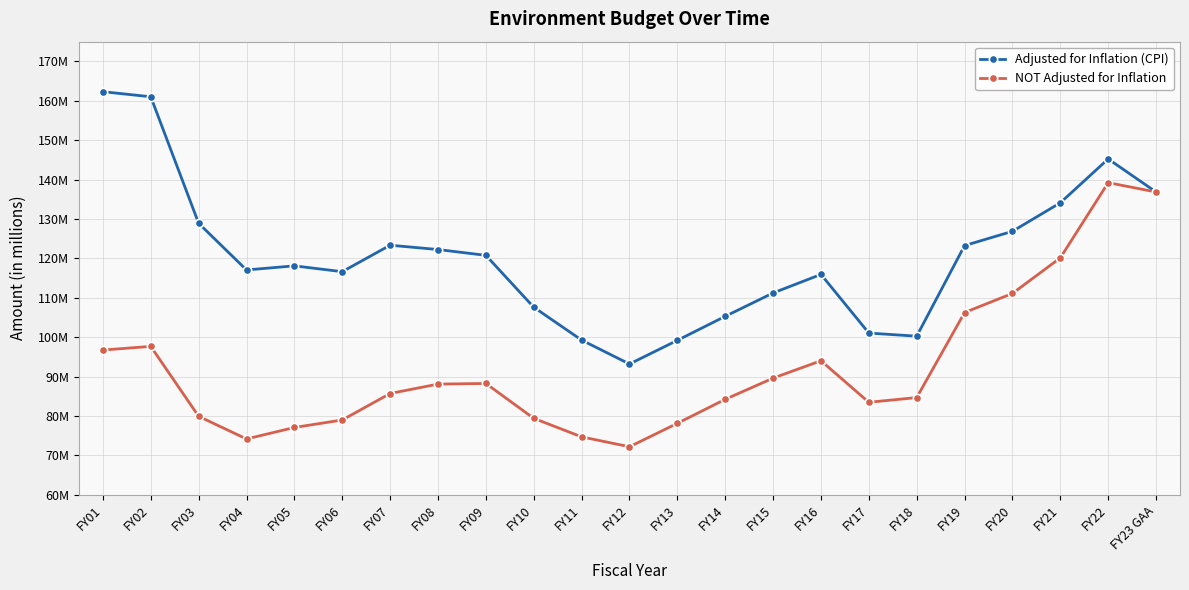

The Adjusted for Inflation (CPI) series shows 193.8 at FY08. True or false?

False